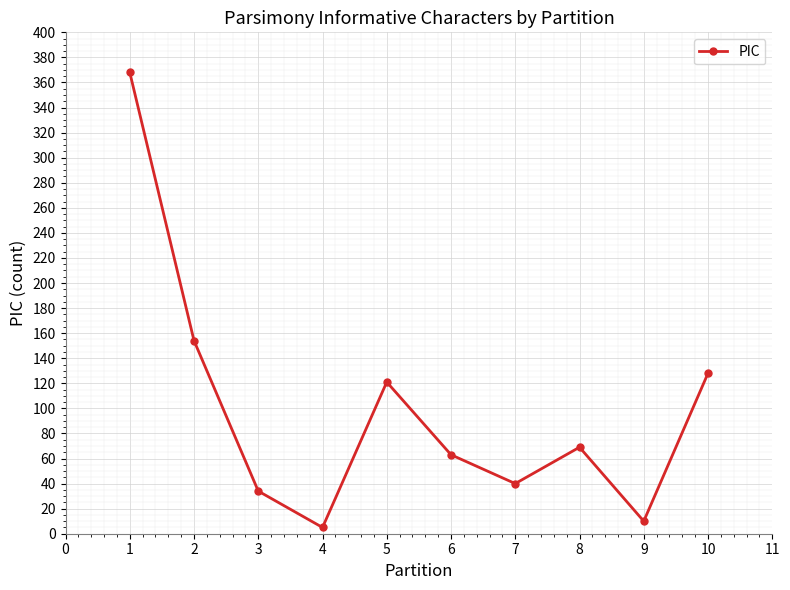

Reading right to left, extract all data points from this chart.

128	10	69	40	63	121	5	34	154	368